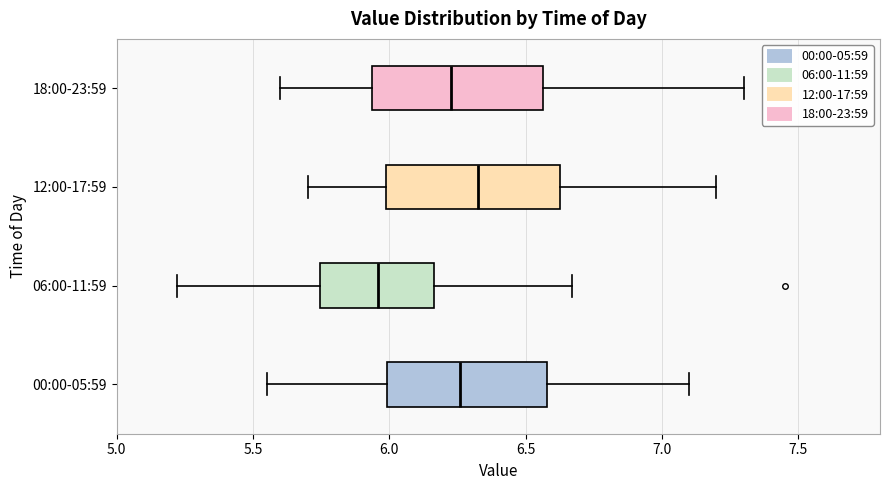

Which box has the furthest to the left median line?

06:00-11:59